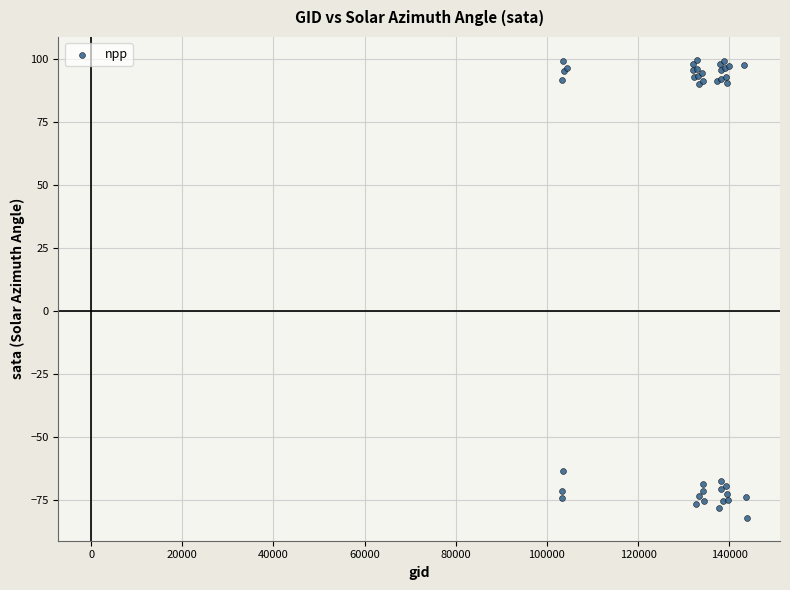

What Y value in the scatter plot is closest to 8?

-63.5